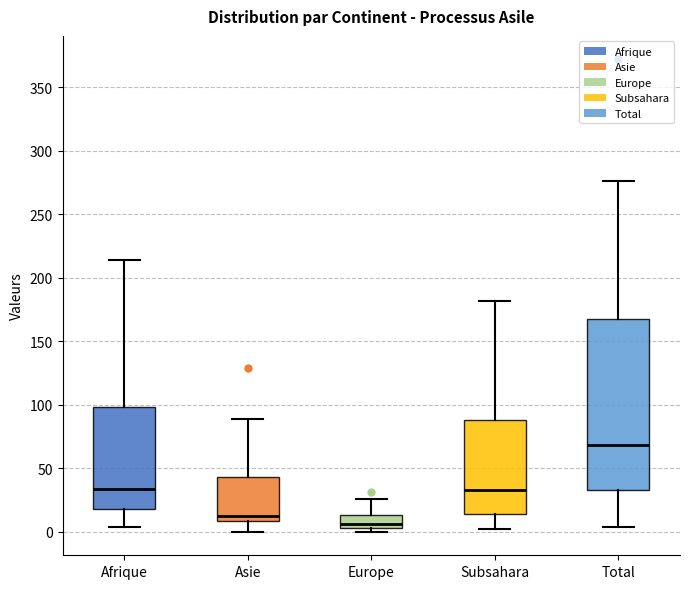

Where is the lower edge of the box for Total on the y-axis? The values are not printed on the chart, so give them approximately, as read against the axis.

35